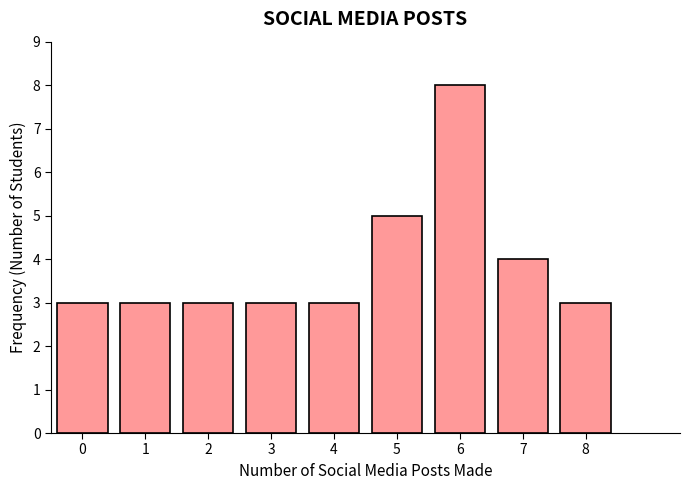

Reading left to right, extract all data points from this chart.

3	3	3	3	3	5	8	4	3